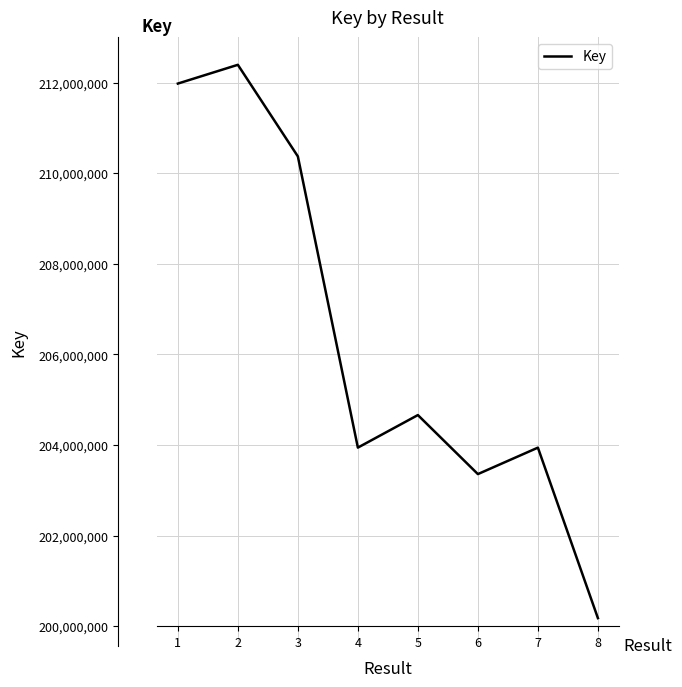

How many lines are shown in the chart?

1